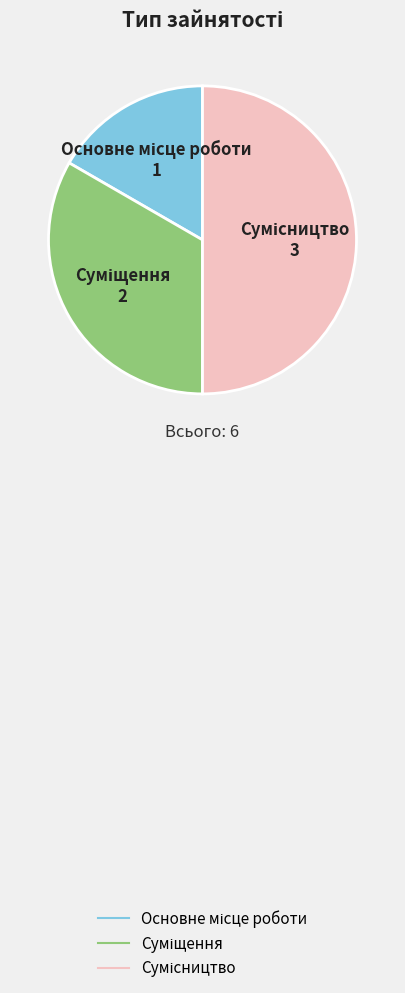

To the nearest percent, what is the average slice percentage?

33%